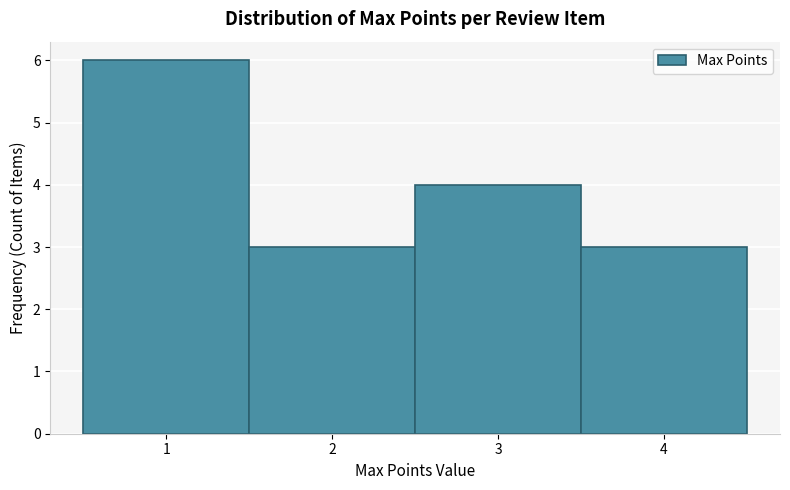

How tall is the bar that spans 3.5 to 4.5 on the x-axis? The values are not printed on the chart, so give them approximately, as read against the axis.

3